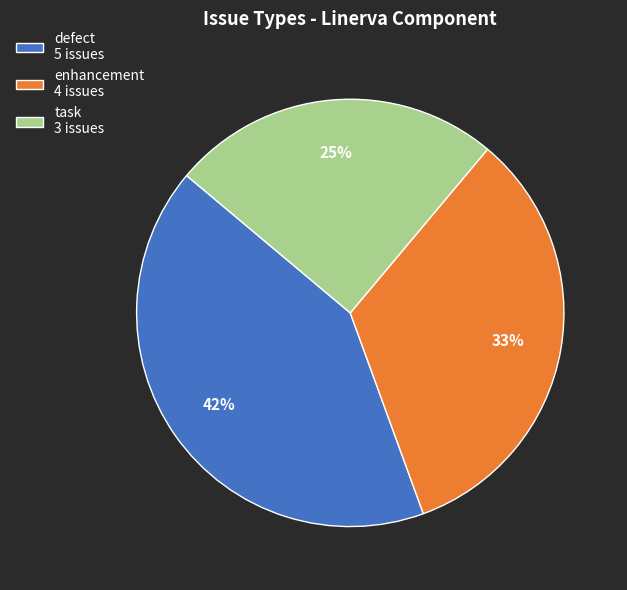

Between defect and task, which is larger?

defect